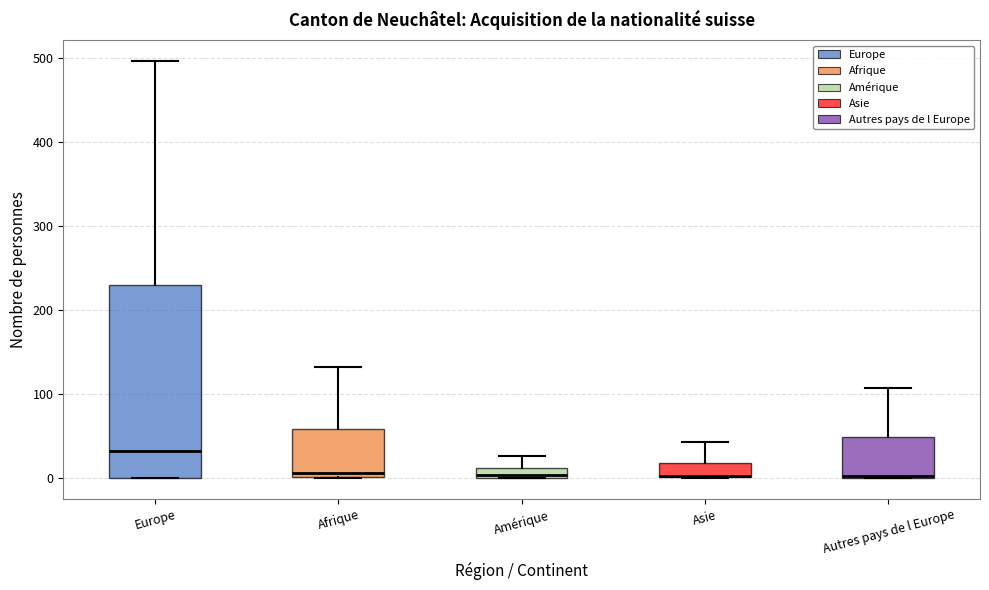

Where is the upper edge of the box for Afrique on the y-axis? The values are not printed on the chart, so give them approximately, as read against the axis.

60